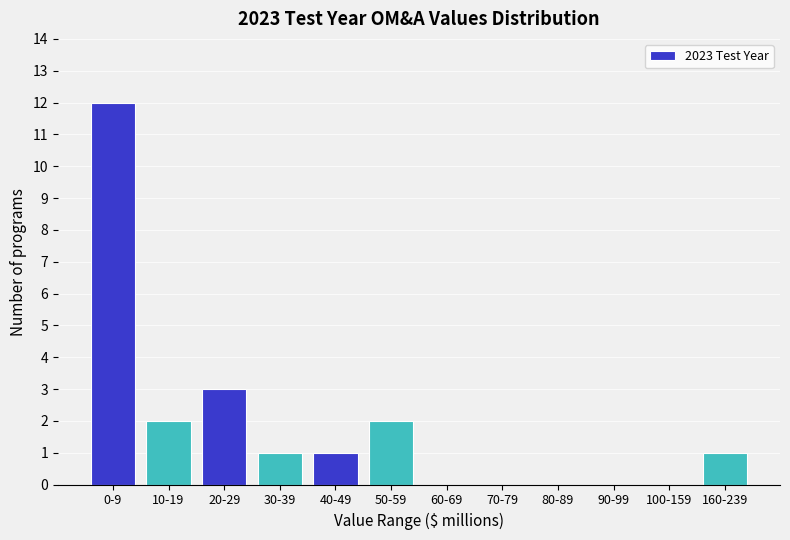

Reading right to left, transcribe all the data shown in this chart.

160-239=1	100-159=0	90-99=0	80-89=0	70-79=0	60-69=0	50-59=2	40-49=1	30-39=1	20-29=3	10-19=2	0-9=12